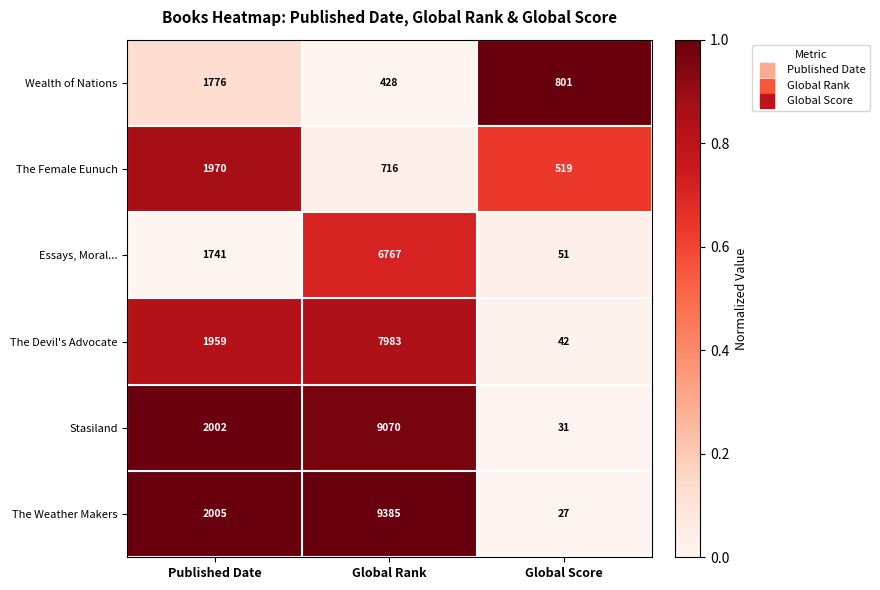

Between Published Date and Global Score, which series saw the biggest shift?

The Weather Makers